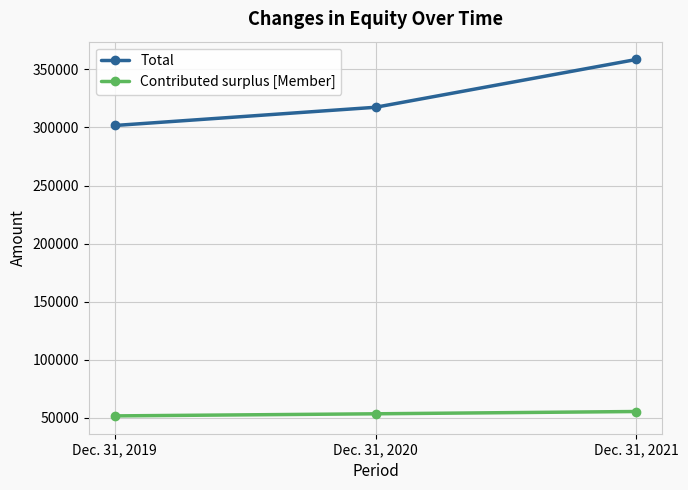

Does the chart have visible grid lines?

Yes